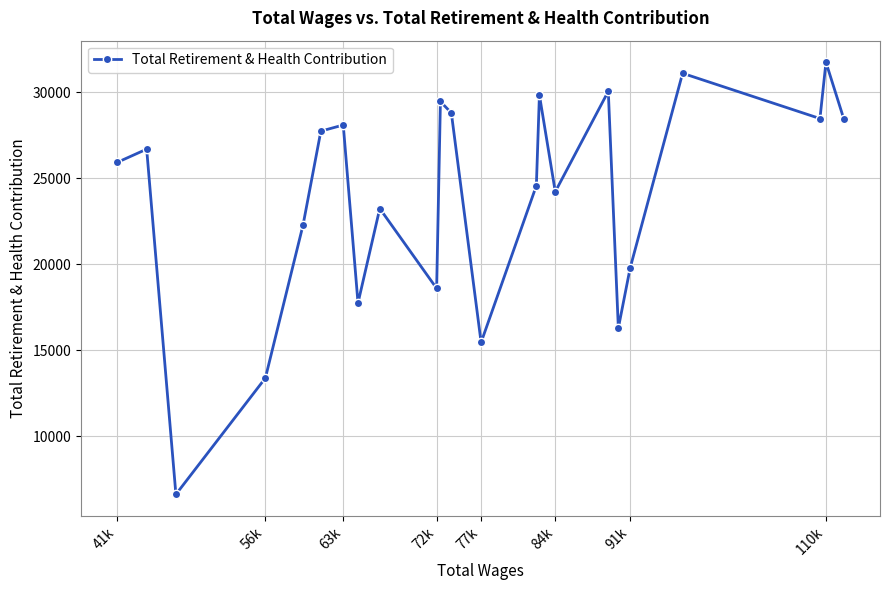

What is the value of the 12th point from the left?

28807